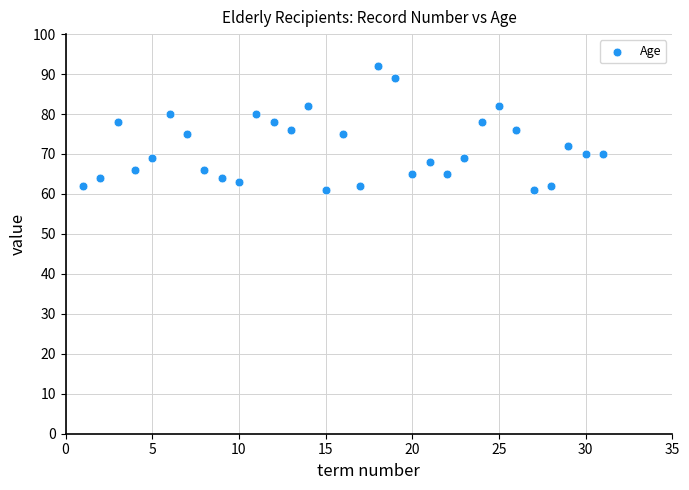

What is the range of Y values (max minus min)?

31